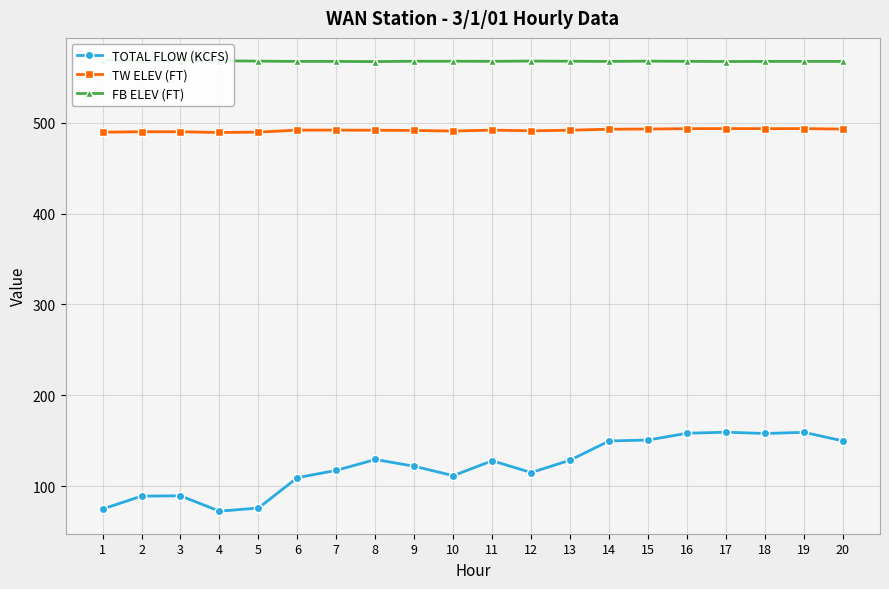

Rank the categories by FB ELEV (FT) value from lowest to highest.

8, 17, 6, 7, 14, 18, 19, 20, 11, 16, 9, 10, 13, 5, 15, 12, 4, 3, 1, 2